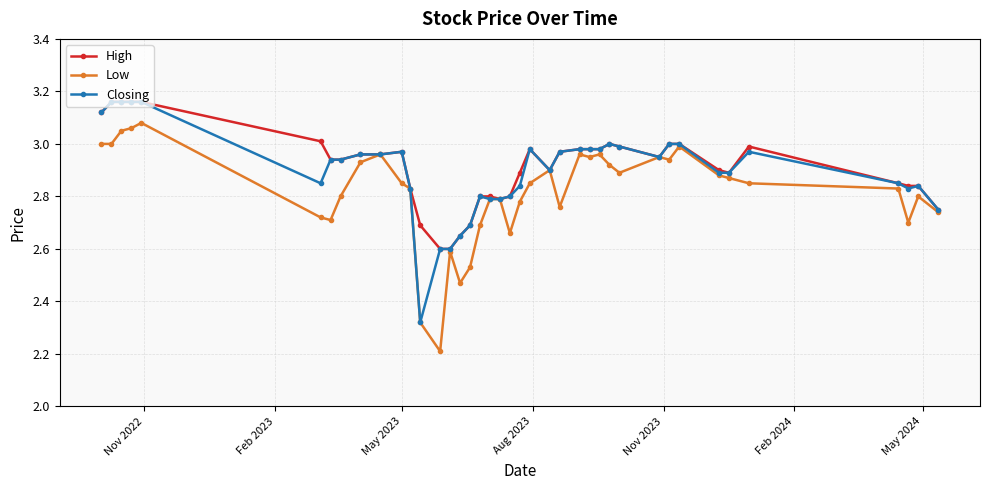

At how many categories does at least one series exceed 2?

40